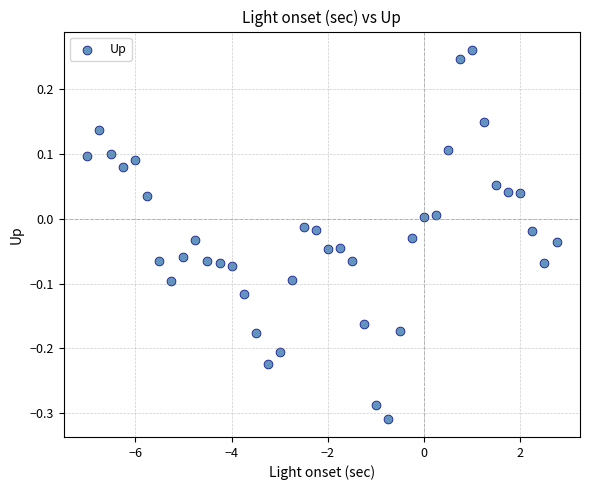

What is the range of X values (max minus min)?

9.8